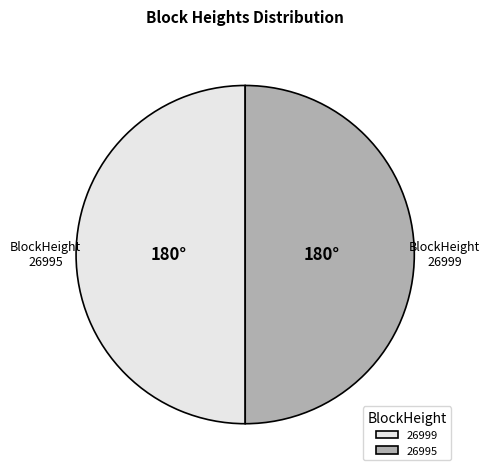

What is the ratio of the value at 26995 to the value at 26999?

1.0